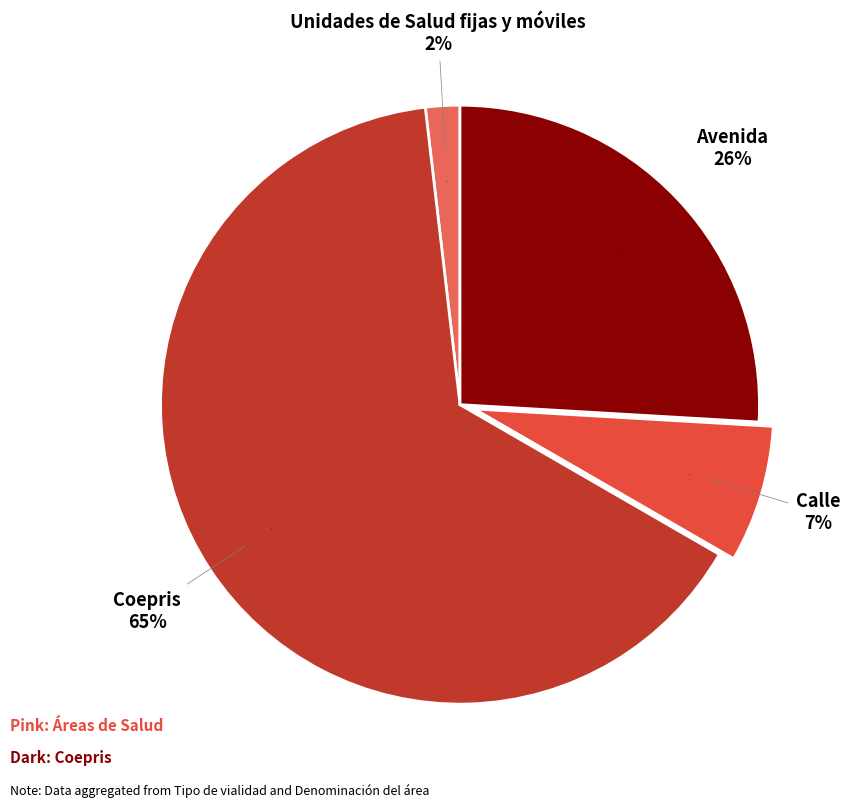

What percentage is the Unidades de Salud fijas y móviles slice, to the nearest percent?

2%